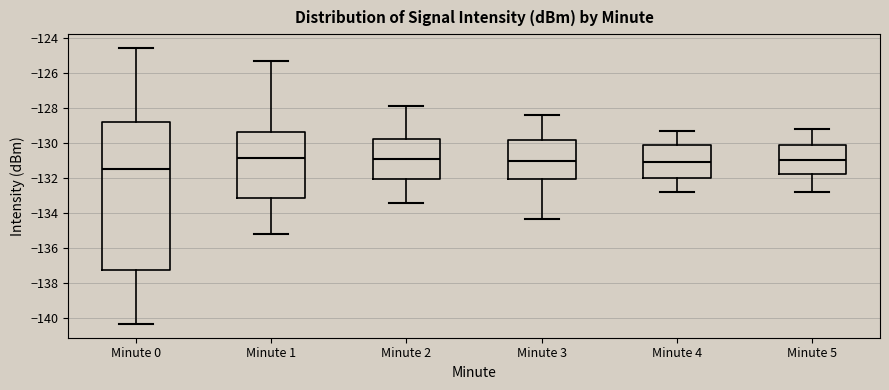

Reading left to right, read every box against the y-axis: the position of its median line, the range the box covers, and the ends of its whiskers. The values are not printed on the chart, so give them approximately, as read against the axis.

Minute 0: median -131.4, box -137.2 to -128.8, whiskers -140.4 to -124.6
Minute 1: median -130.8, box -133.2 to -129.4, whiskers -135.2 to -125.2
Minute 2: median -130.8, box -132.0 to -129.8, whiskers -133.4 to -127.8
Minute 3: median -131.0, box -132.0 to -129.8, whiskers -134.2 to -128.4
Minute 4: median -131.0, box -132.0 to -130.2, whiskers -132.8 to -129.2
Minute 5: median -131.0, box -131.8 to -130.2, whiskers -132.8 to -129.2